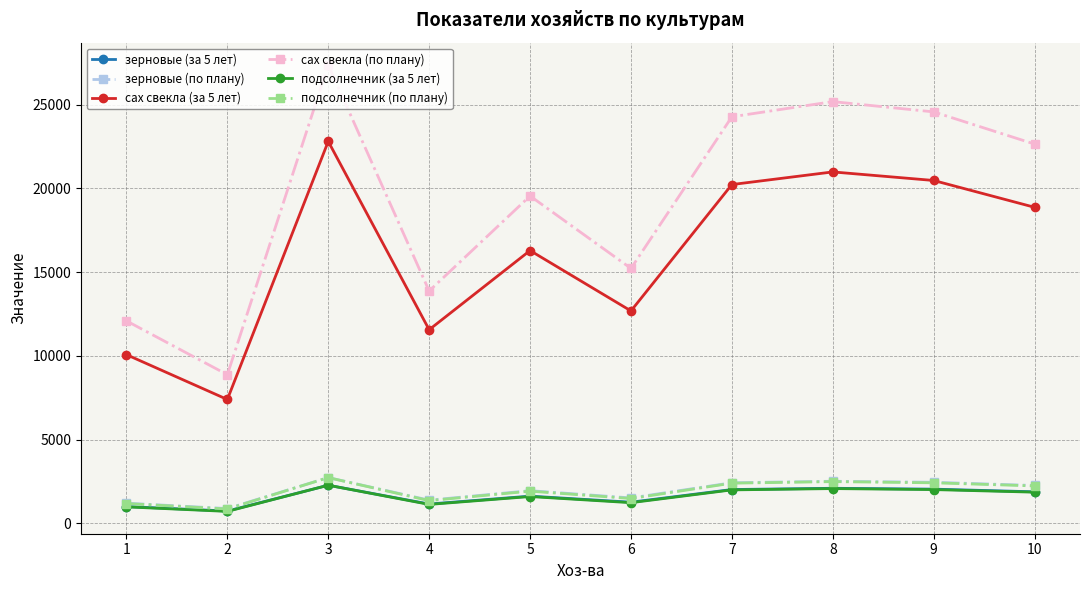

What is the difference between the maximum and minimum values in the подсолнечник (по плану) series?

1874.4